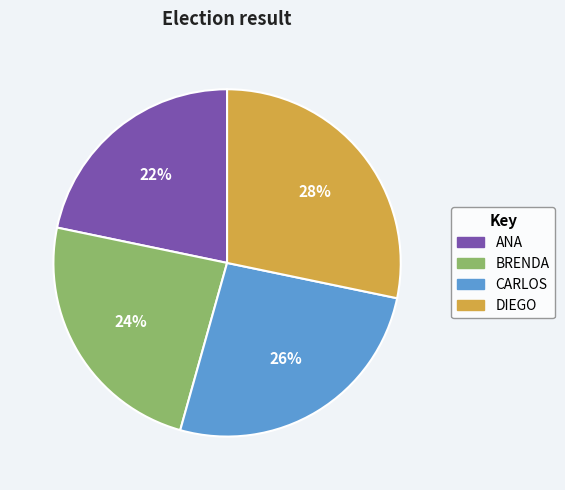

True or false: CARLOS accounts for 36% of the total.

False